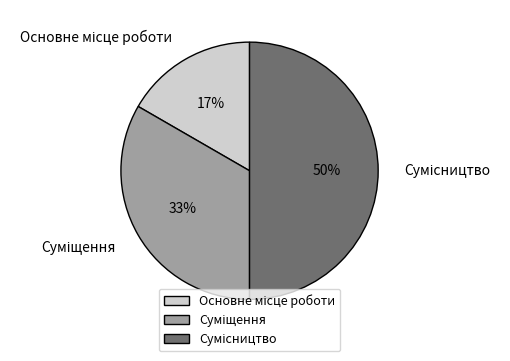

To the nearest percent, what is the average slice percentage?

33%